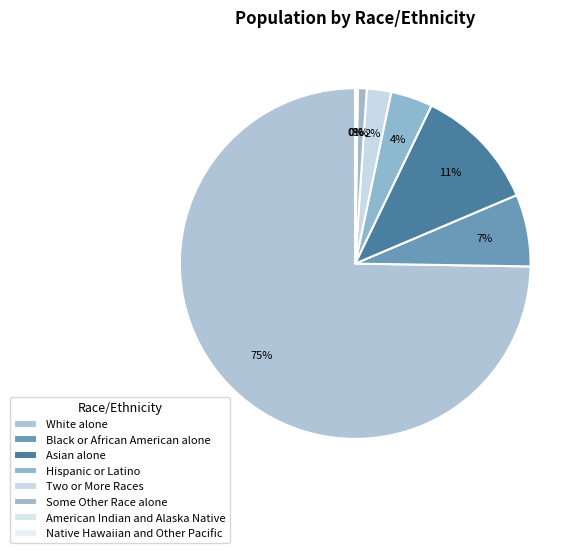

The Native Hawaiian and Other Pacific slice represents 0% of the pie. True or false?

True